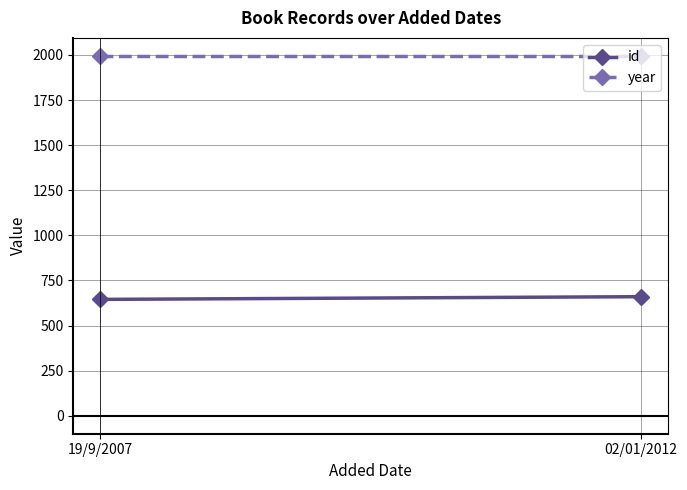

What is the label of the 2nd point from the right?

19/9/2007